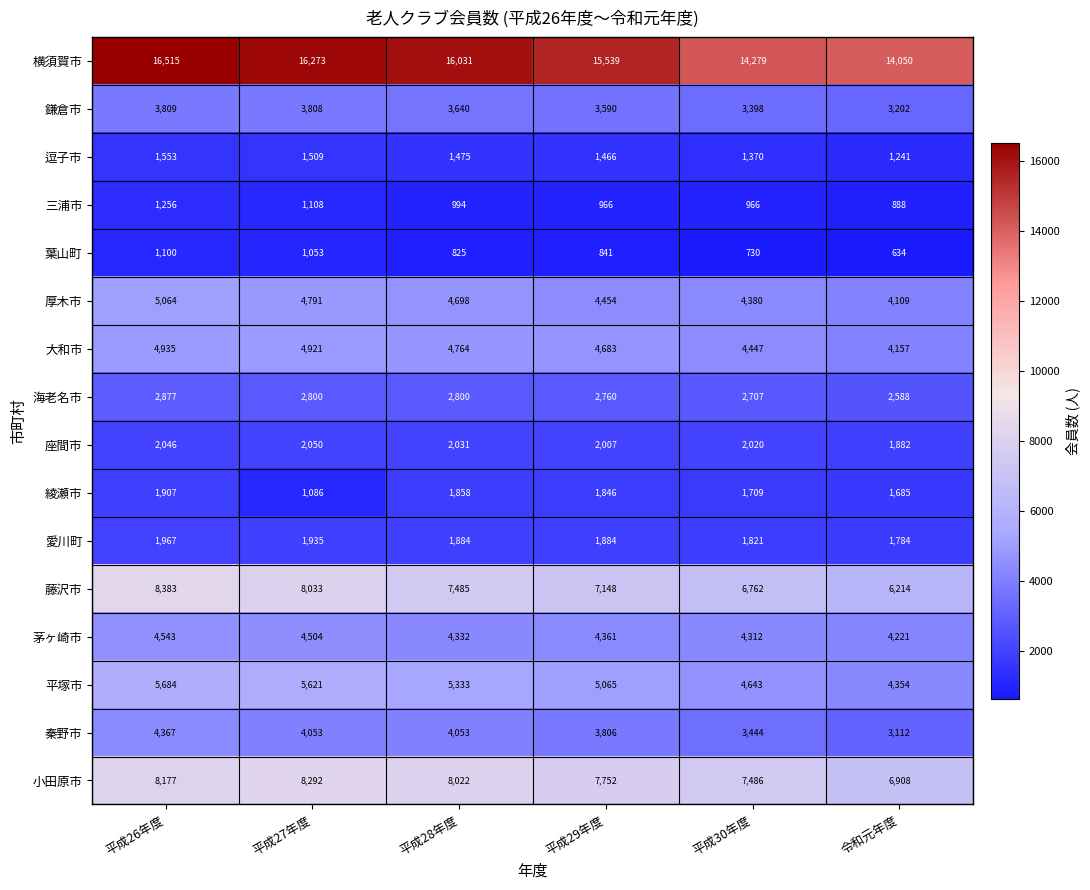

Which series changed the most between 平成26年度 and 平成27年度?

綾瀬市